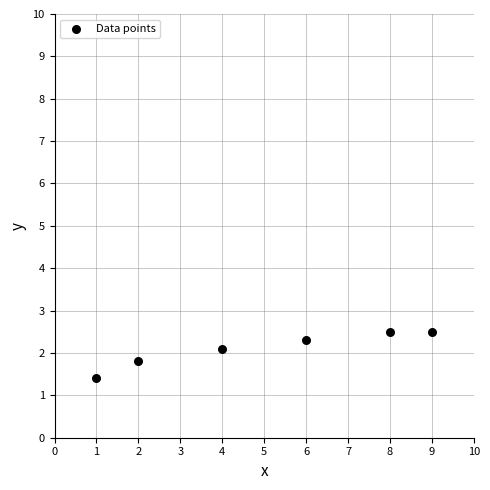

What is the average X value?

5.0